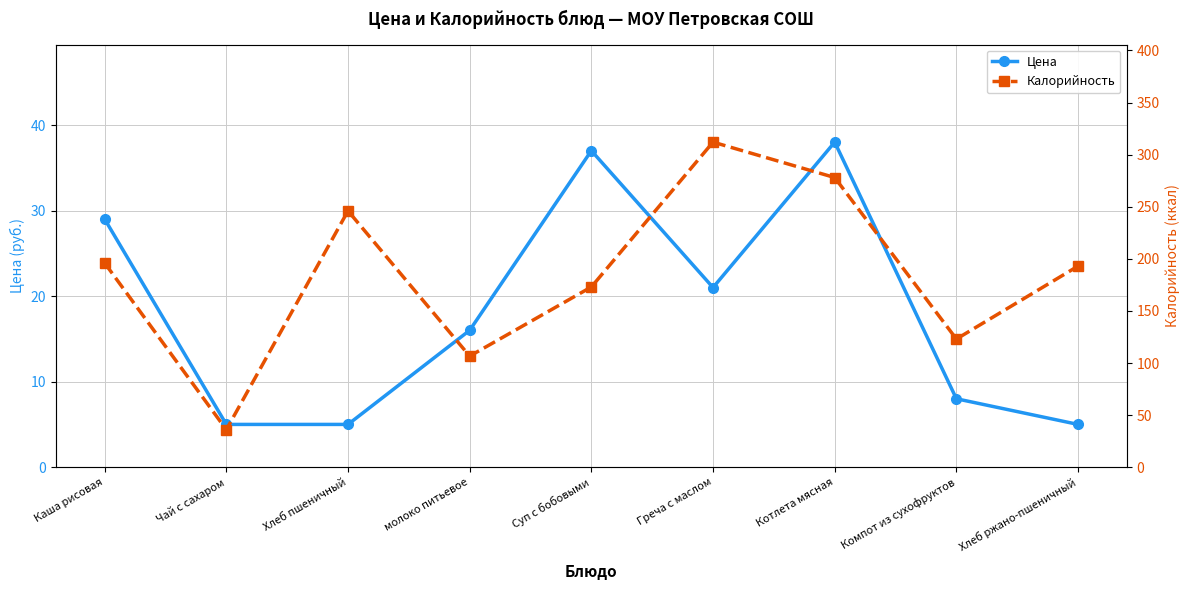

The value of Цена at молоко питьевое is 27.0. True or false?

False